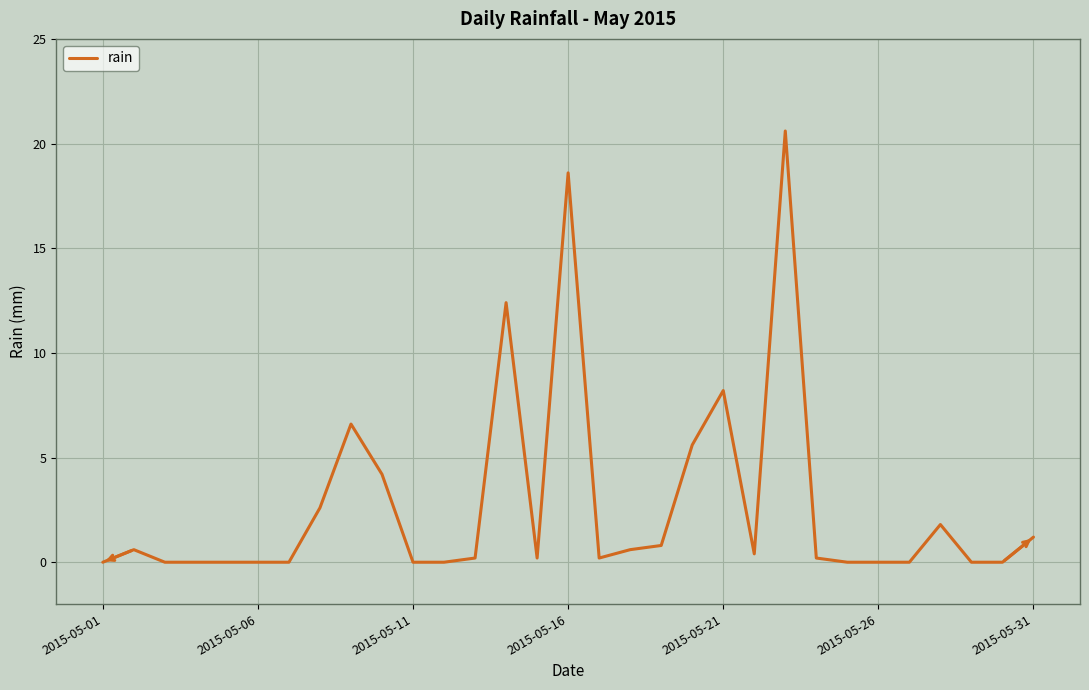

What is the difference between the maximum and minimum values?

20.6